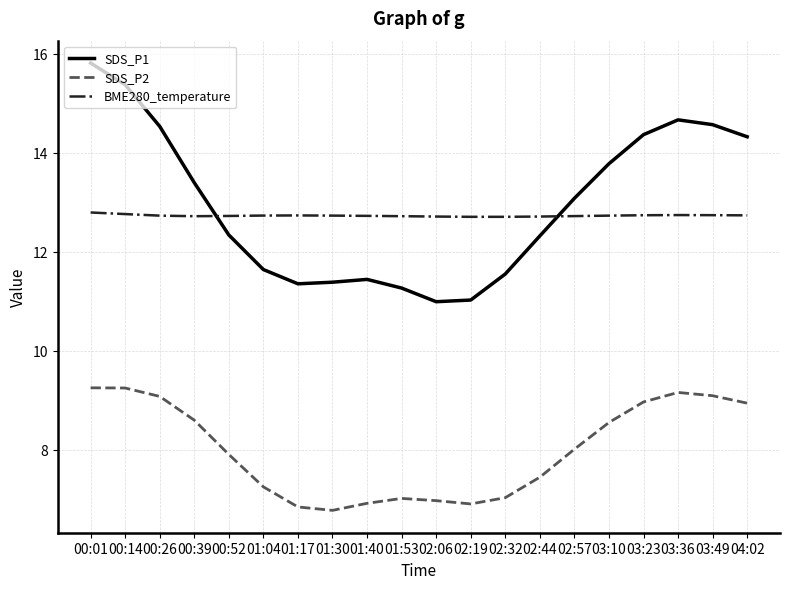

Between 02:44 and 02:57, which series saw the biggest shift?

SDS_P1